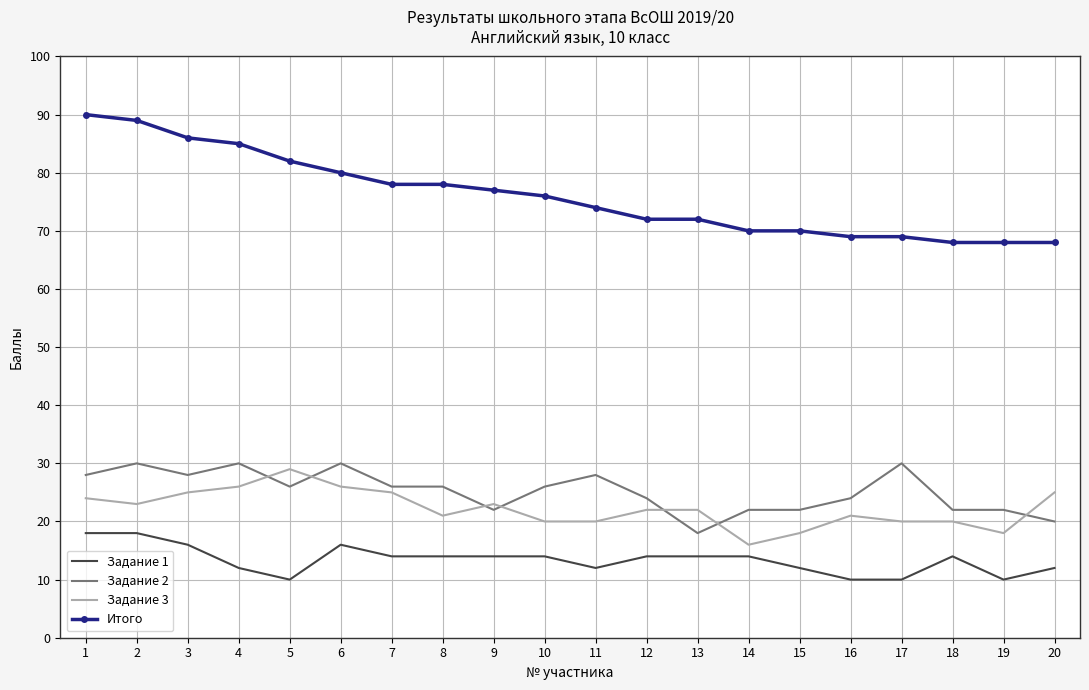

Which series has the largest range (max minus min)?

Итого